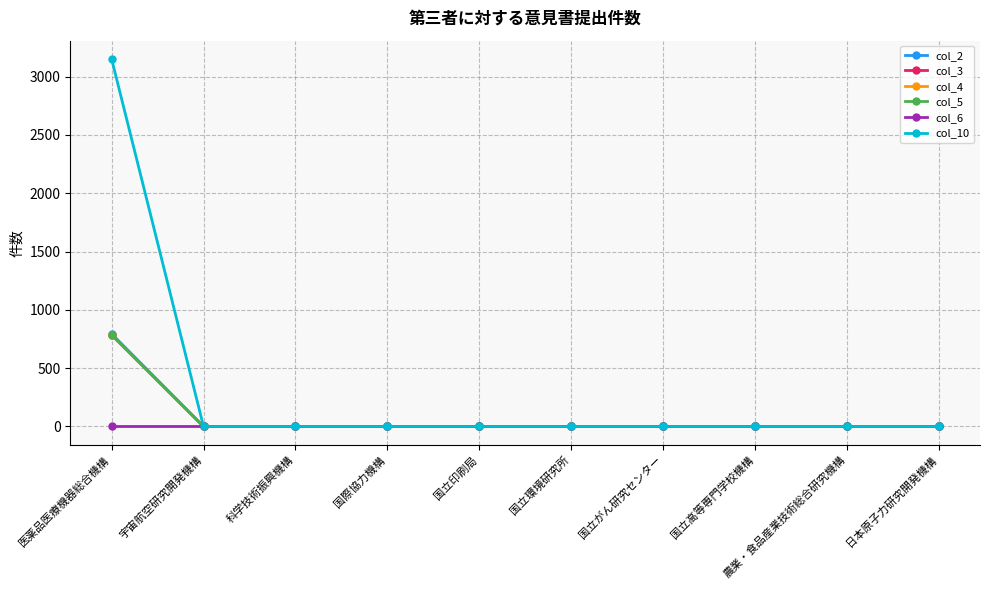

What is the sum of the col_10 values at 医薬品医療機器総合機構 and 国立がん研究センター?

3150